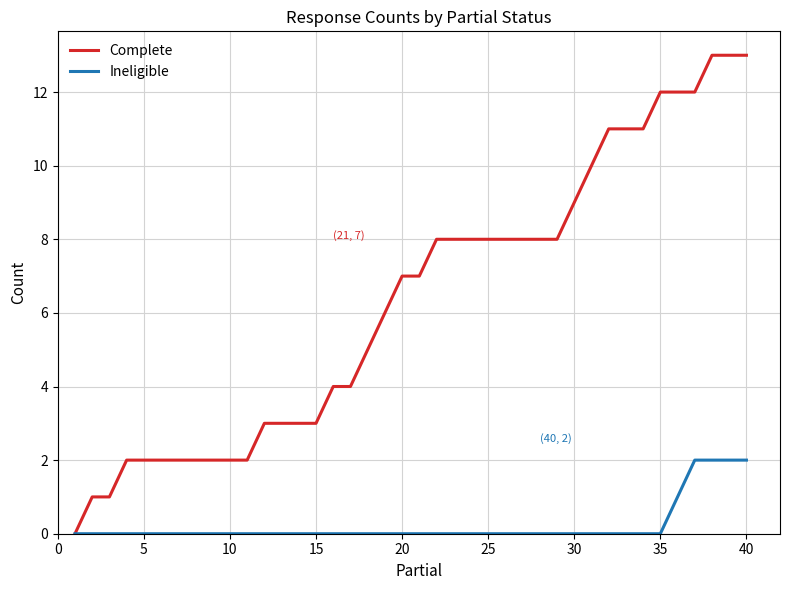

Rank the series by their maximum value, from lowest to highest.

Ineligible, Complete